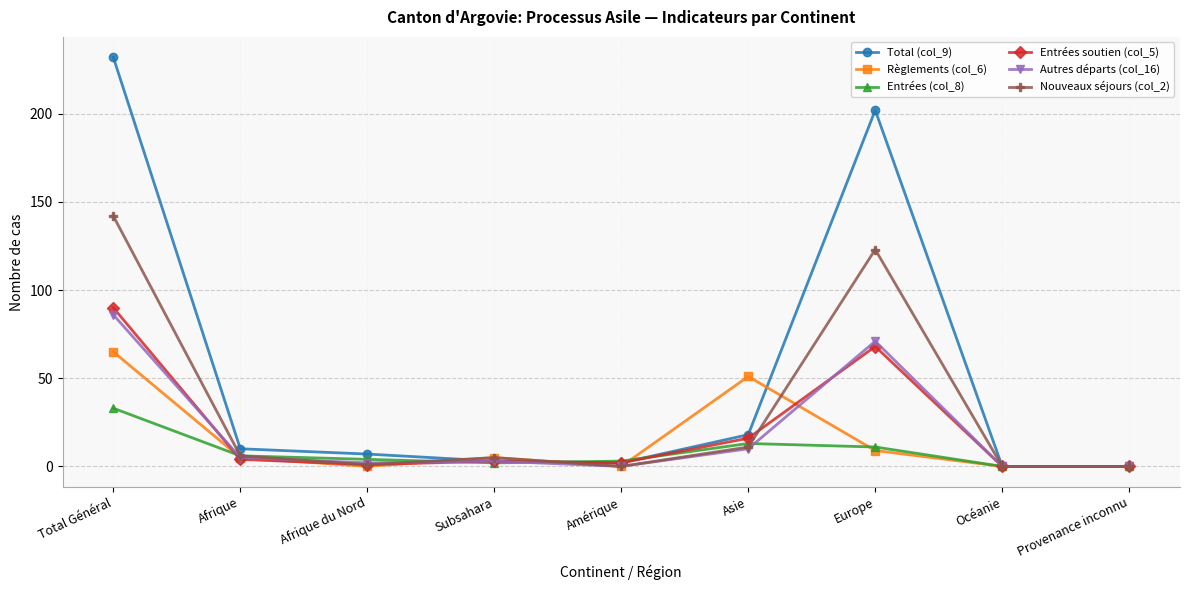

The Autres départs (col_16) series shows 0 at Amérique. True or false?

True